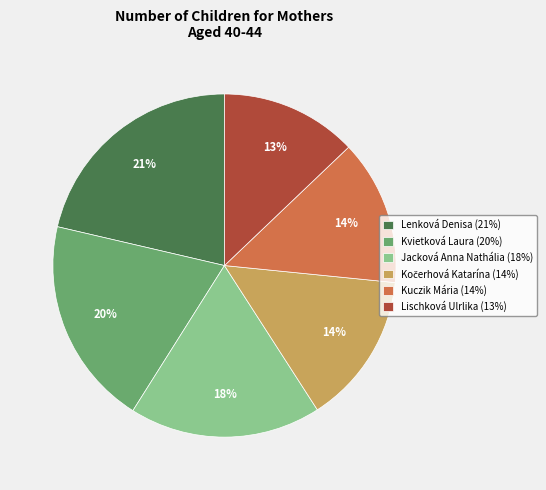

To the nearest percent, what is the combined percentage of Lischková Ulrlika (13%) and Lenková Denisa (21%)?

34%